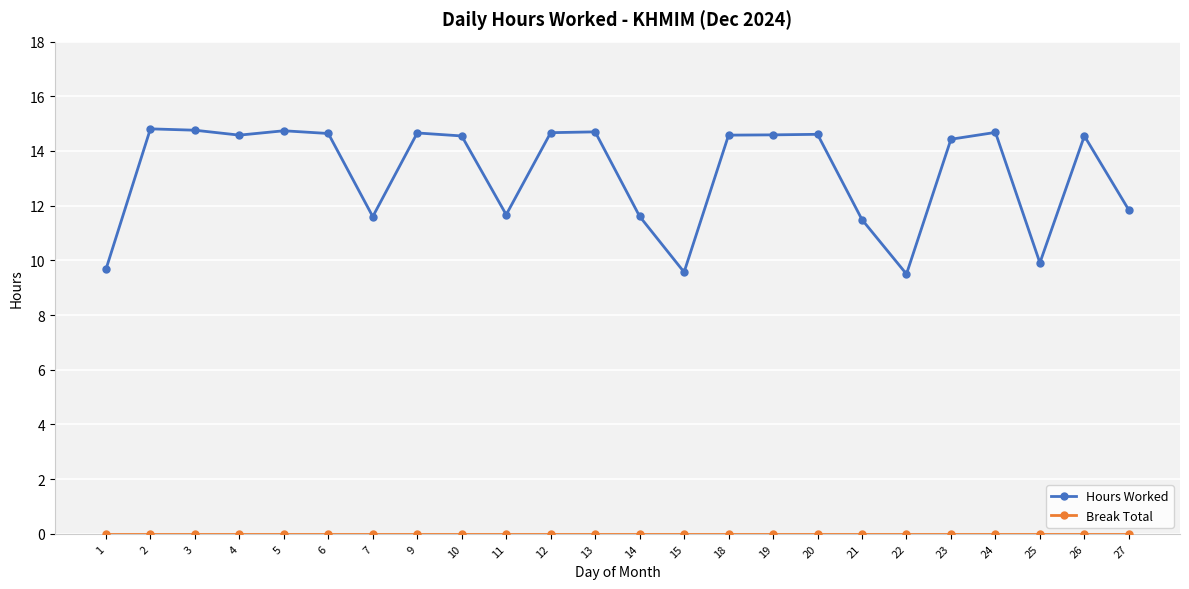

What is the highest value of the Hours Worked series?

14.8